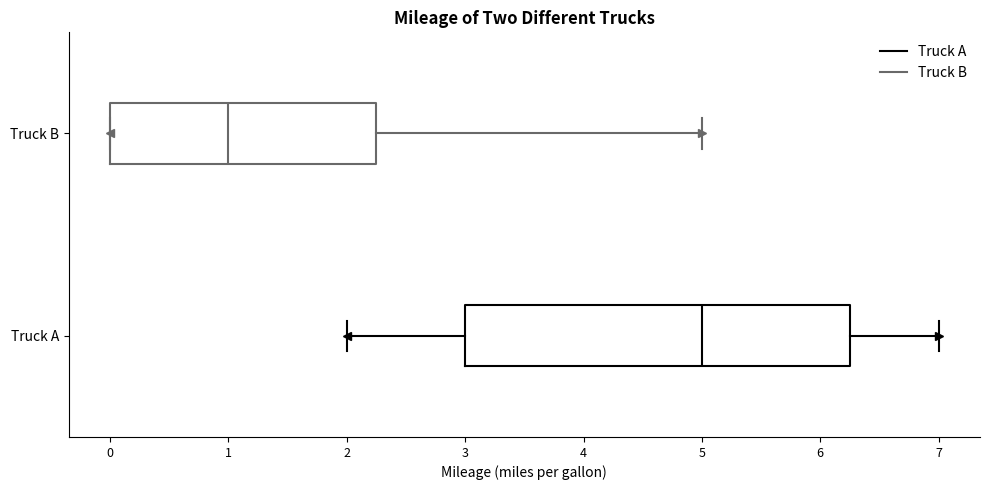

Where does the right whisker of the box for Truck A end on the x-axis? The values are not printed on the chart, so give them approximately, as read against the axis.

7.0